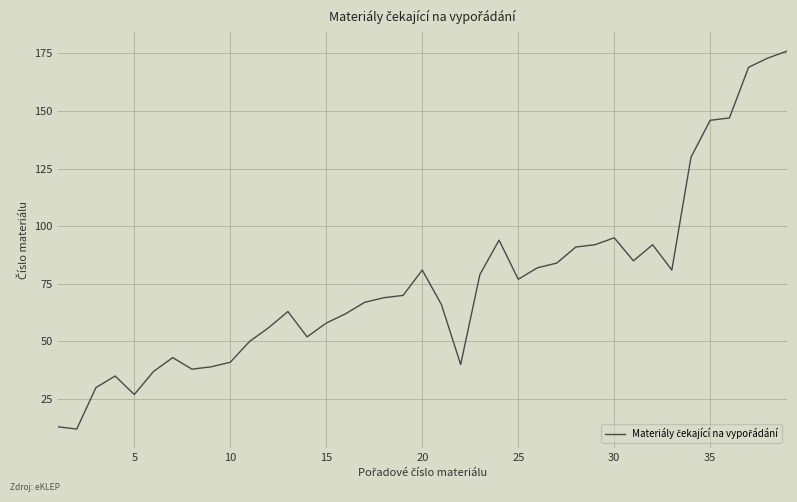

What is the greatest value displayed?

176